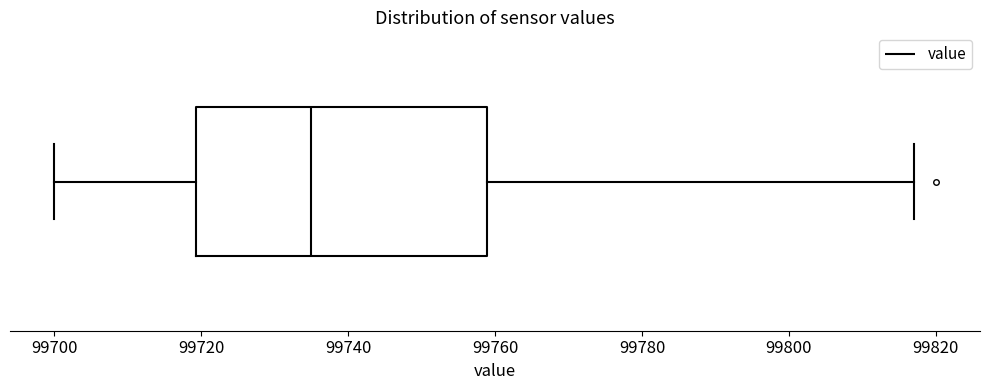

Read this box plot against the x-axis: the position of the median line, the range covered by the box, and the ends of both whiskers. The values are not printed on the chart, so give them approximately, as read against the axis.

median 99734, box 99720 to 99758, whiskers 99700 to 99818